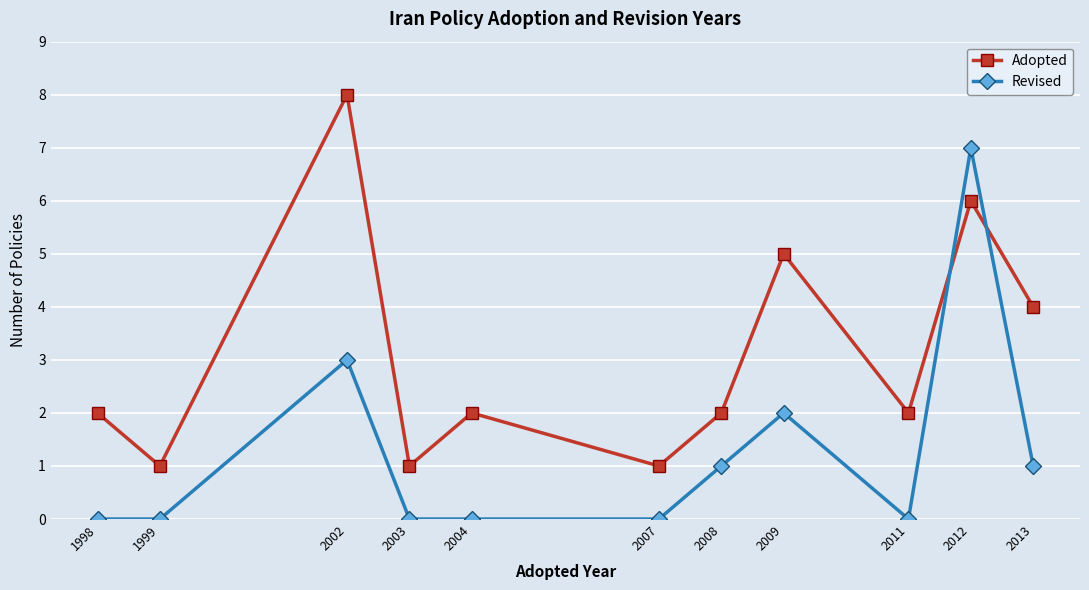

The Adopted series shows 7 at 2009. True or false?

False